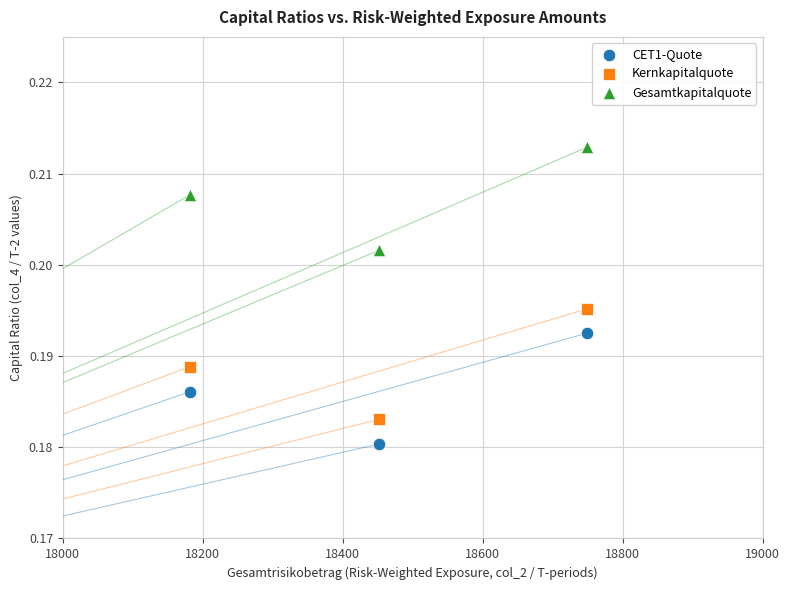

Which series has the largest Y range (max minus min)?

CET1-Quote